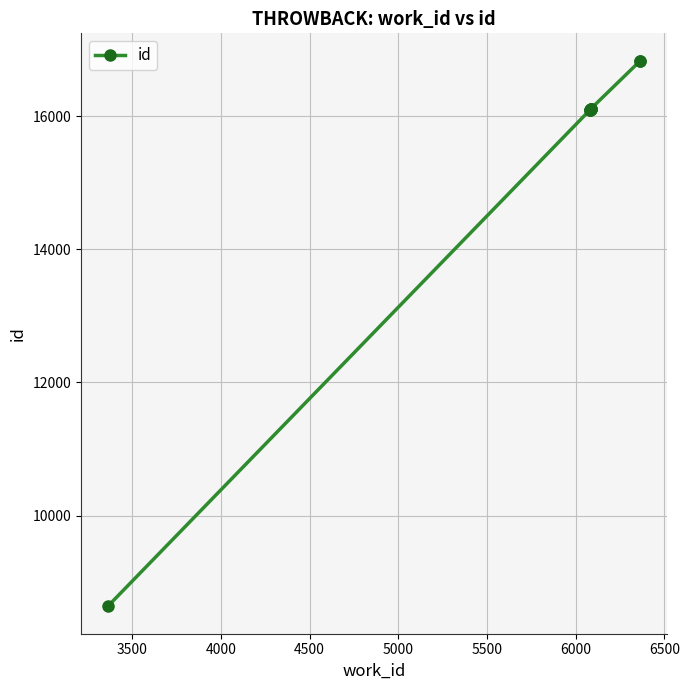

Reading left to right, list all the values displayed in this chart.

8635	16091	16092	16096	16106	16109	16110	16111	16833	16834